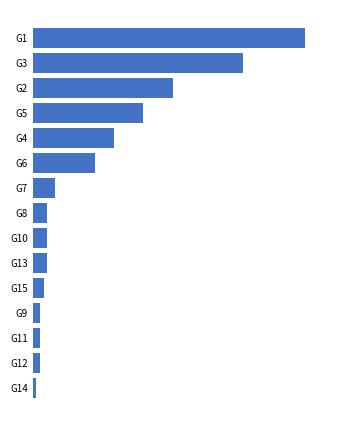

What is the smallest value displayed?

1